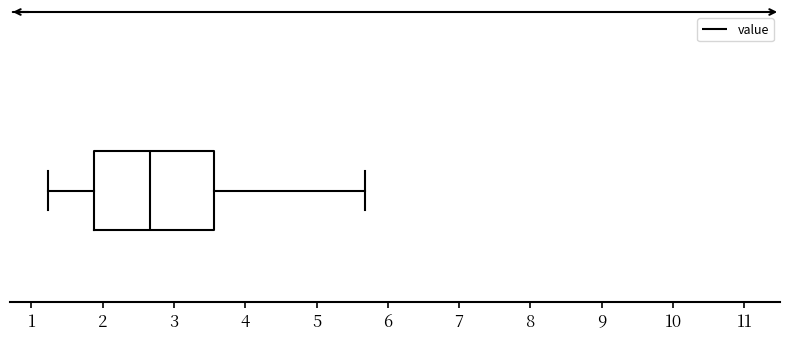

Read this box plot against the x-axis: the position of the median line, the range covered by the box, and the ends of both whiskers. The values are not printed on the chart, so give them approximately, as read against the axis.

median 2.7, box 1.9 to 3.6, whiskers 1.2 to 5.7